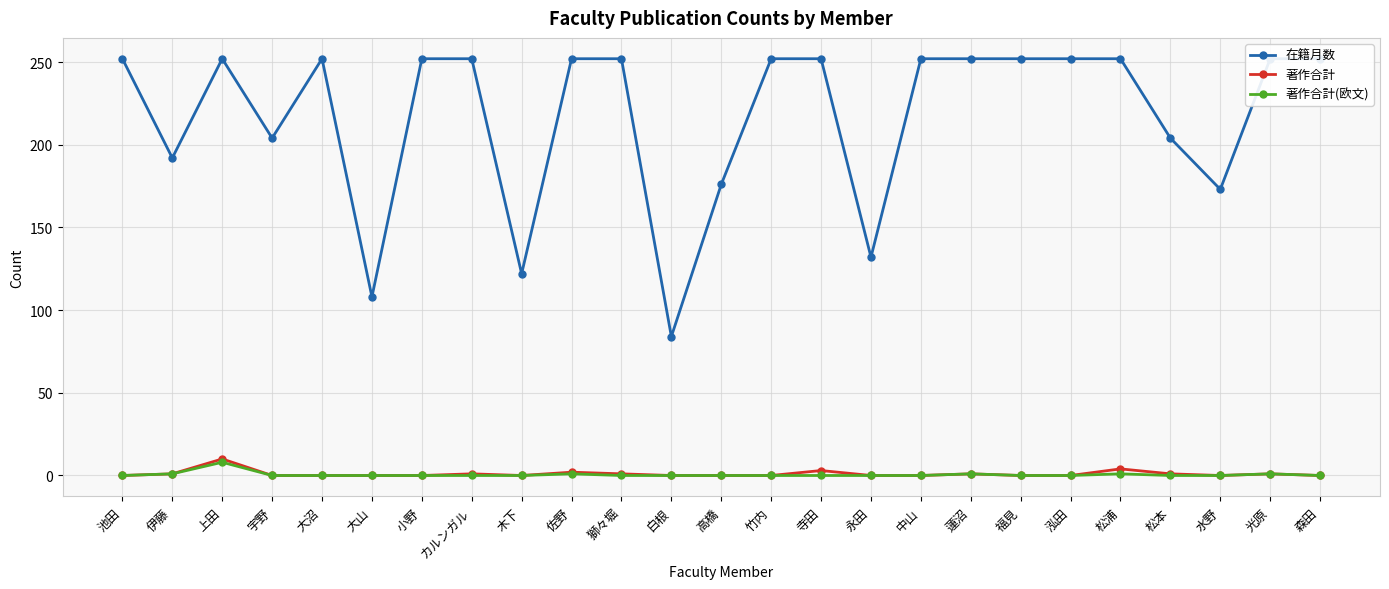

Reading right to left, list all the values displayed in this chart.

在籍月数: 森田=252	光原=252	水野=173	松本=204	松浦=252	泓田=252	福見=252	蓮沼=252	中山=252	永田=132	寺田=252	竹内=252	高橋=176	白根=84	獅々堀=252	佐野=252	木下=122	カルンガル=252	小野=252	大山=108	大沼=252	宇野=204	上田=252	伊藤=192	池田=252
著作合計: 森田=0	光原=1	水野=0	松本=1	松浦=4	泓田=0	福見=0	蓮沼=1	中山=0	永田=0	寺田=3	竹内=0	高橋=0	白根=0	獅々堀=1	佐野=2	木下=0	カルンガル=1	小野=0	大山=0	大沼=0	宇野=0	上田=10	伊藤=1	池田=0
著作合計(欧文): 森田=0	光原=1	水野=0	松本=0	松浦=1	泓田=0	福見=0	蓮沼=1	中山=0	永田=0	寺田=0	竹内=0	高橋=0	白根=0	獅々堀=0	佐野=1	木下=0	カルンガル=0	小野=0	大山=0	大沼=0	宇野=0	上田=8	伊藤=1	池田=0